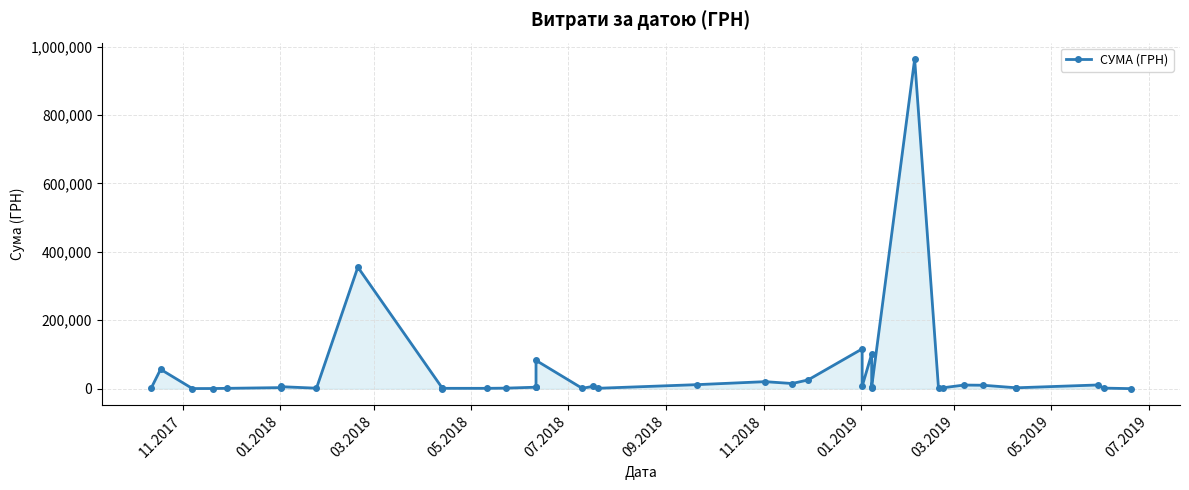

What is the greatest value displayed?

963233.5